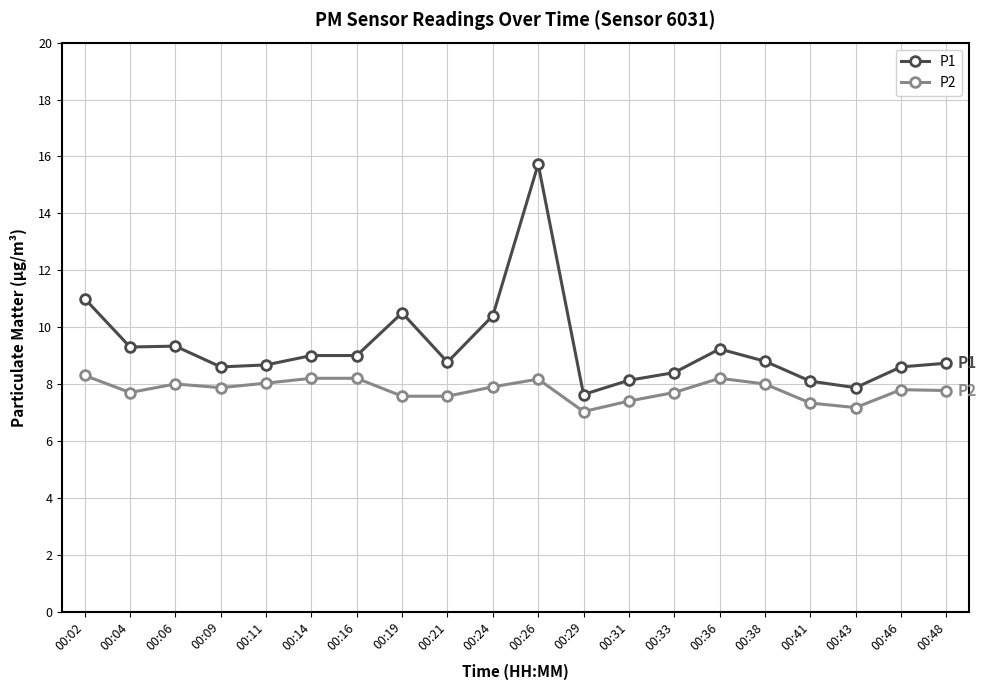

Is the value of P1 at 00:11 greater than the value of P2 at 00:46?

Yes